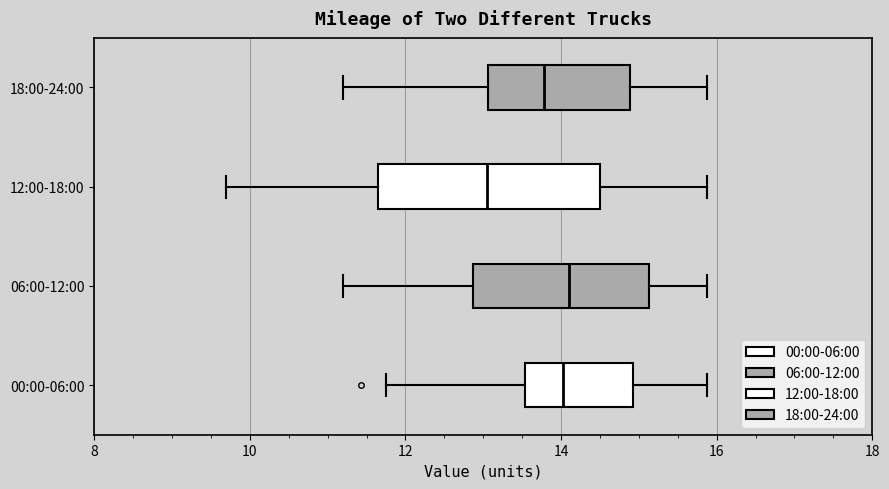

Which box has the furthest to the left median line?

12:00-18:00